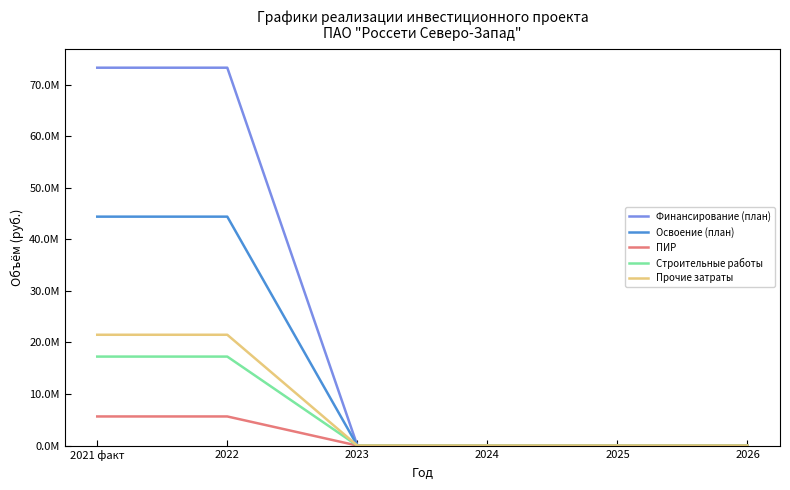

Which series has the largest total across all categories?

Финансирование (план)